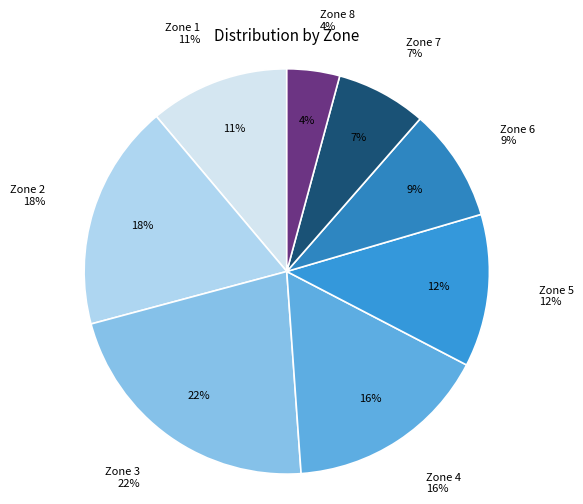

How many segments does this pie chart have?

8